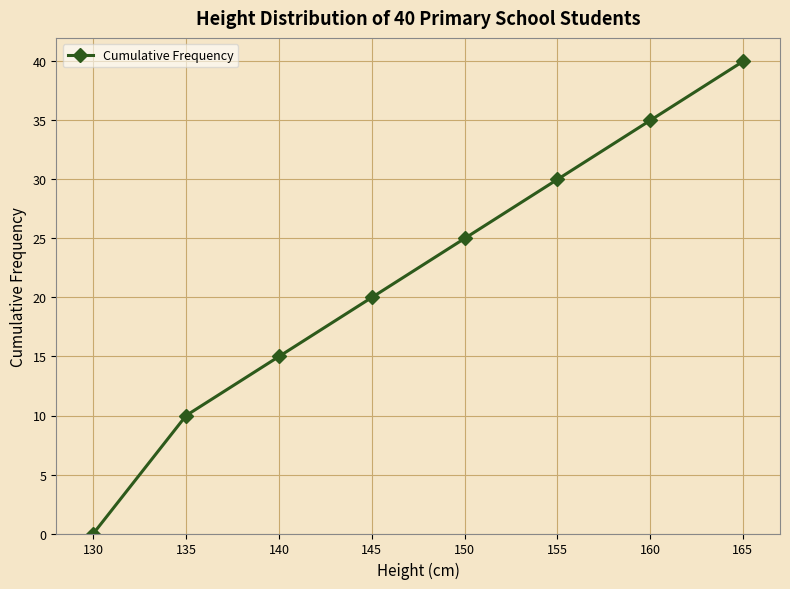

Reading left to right, what are all the values shown in this chart?

0	10	15	20	25	30	35	40